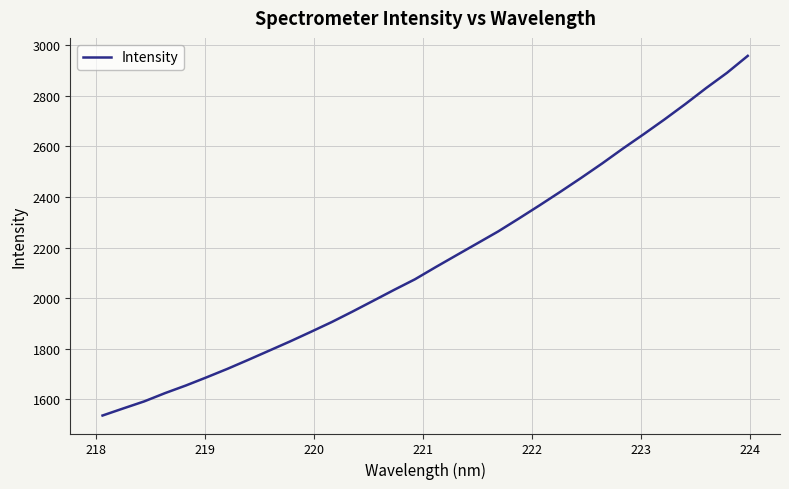

Does the chart have visible grid lines?

Yes